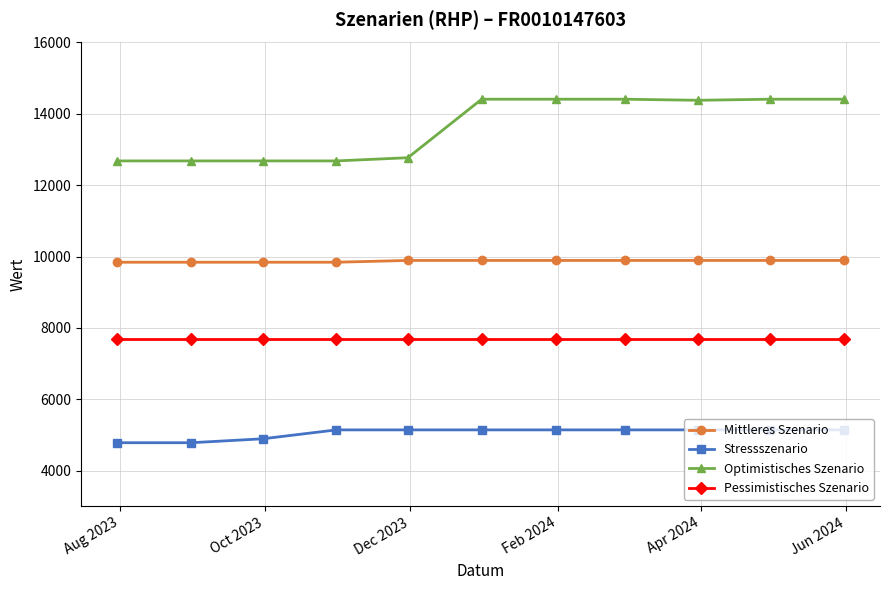

Which series has the largest total across all categories?

Optimistisches Szenario